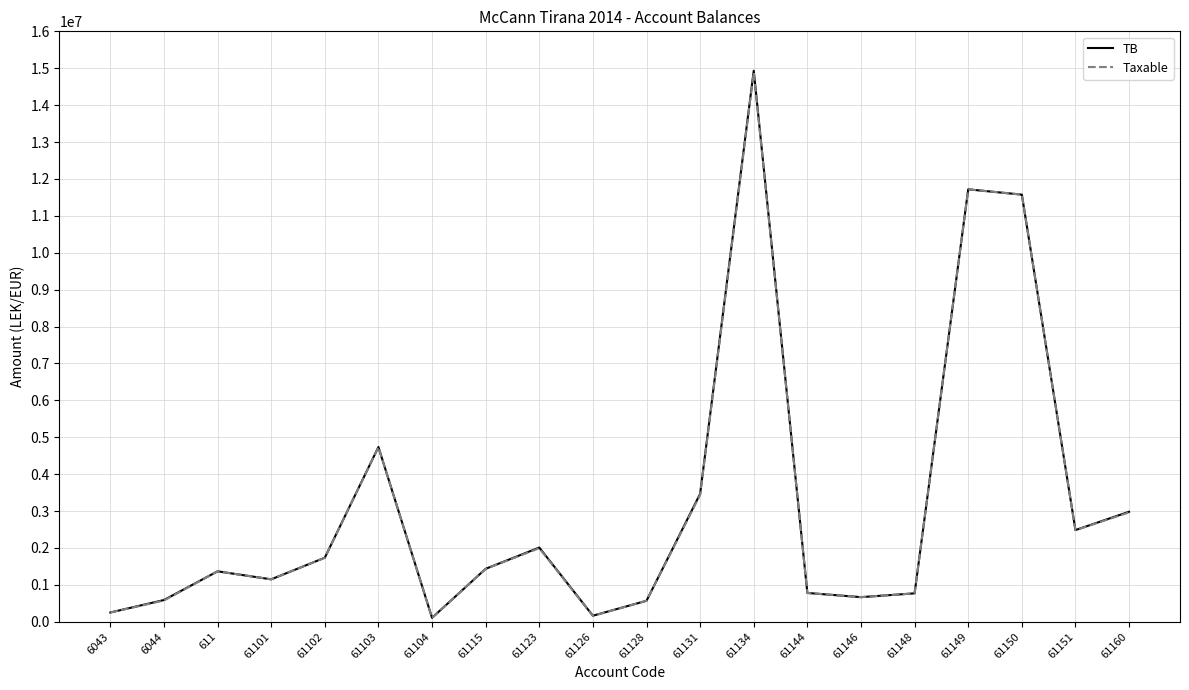

Where is TB nearest to the value 7518529?

61103